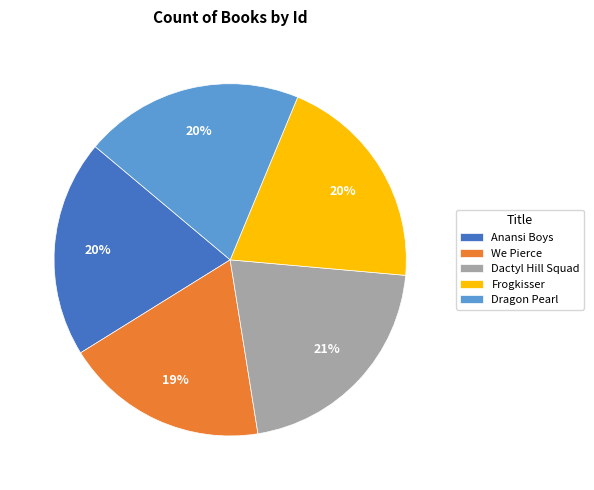

The Dactyl Hill Squad slice represents 12% of the pie. True or false?

False